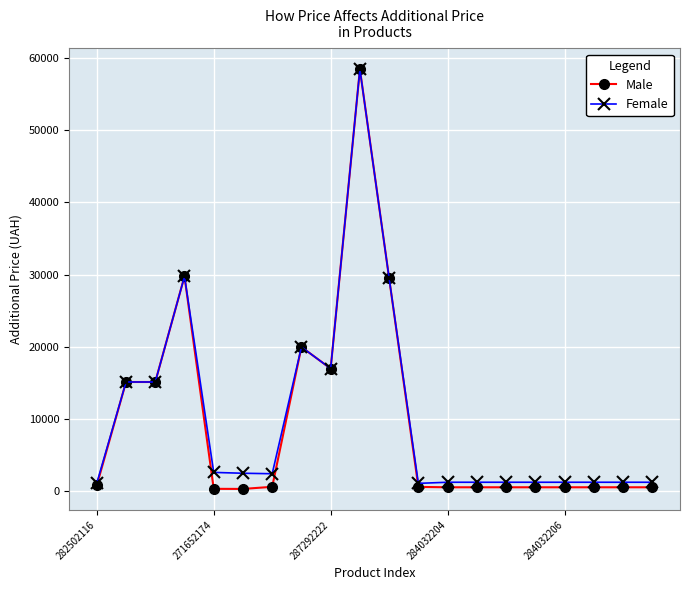

True or false: Female has more than 2 points higher than both neighbors.

True